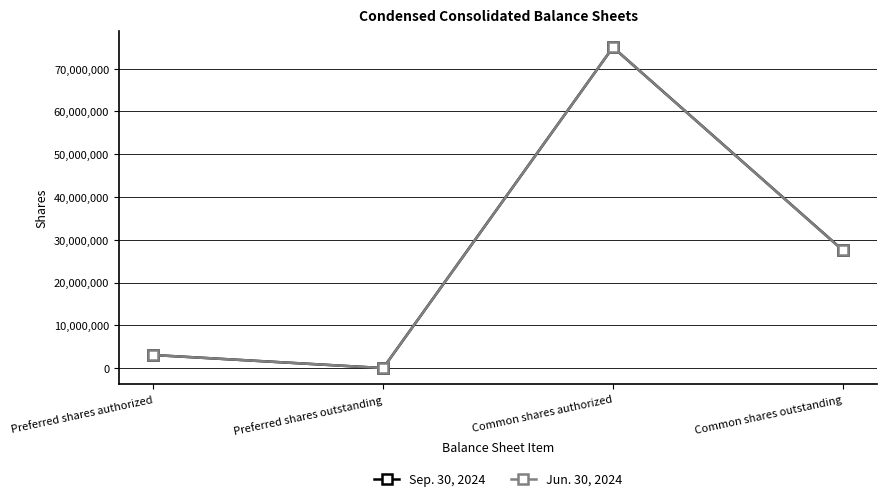

What is the label of the 1st point from the left?

Preferred shares authorized